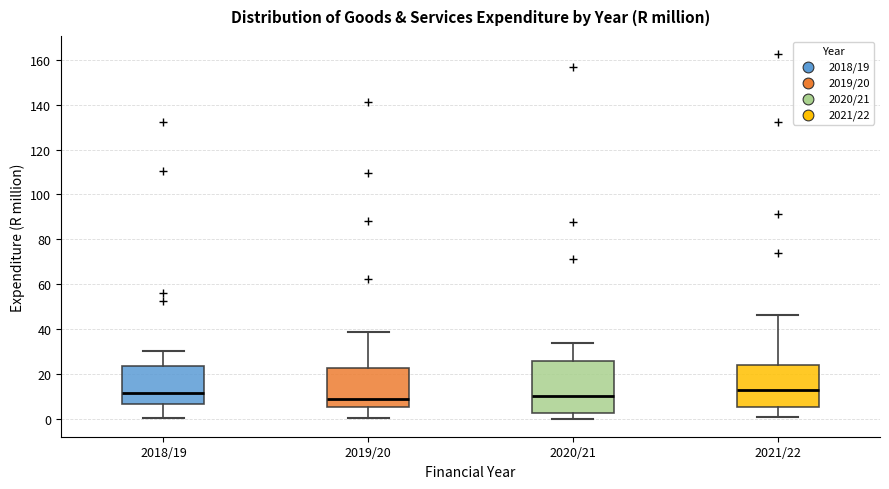

Reading left to right, transcribe this box plot: for each box, give where its median line is, the range the box spans, and where its two whiskers end, as read against the y-axis. The values are not printed on the chart, so give them approximately, as read against the axis.

2018/19: median 12, box 6 to 24, whiskers 0 to 30
2019/20: median 8, box 4 to 22, whiskers 0 to 38
2020/21: median 10, box 2 to 26, whiskers 0 to 34
2021/22: median 12, box 6 to 24, whiskers 0 to 46